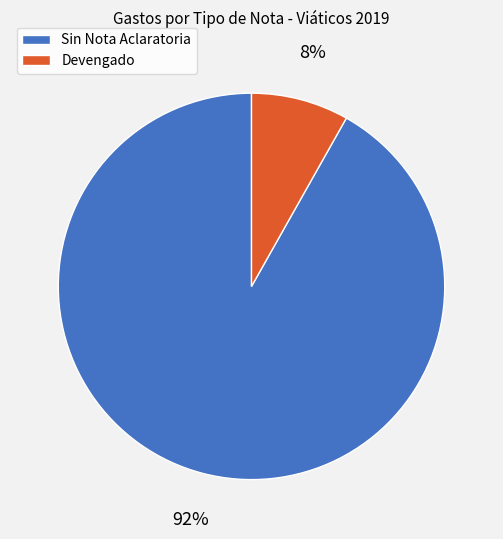

To the nearest percent, what is the difference between the Devengado and Sin Nota Aclaratoria slice percentages?

84%